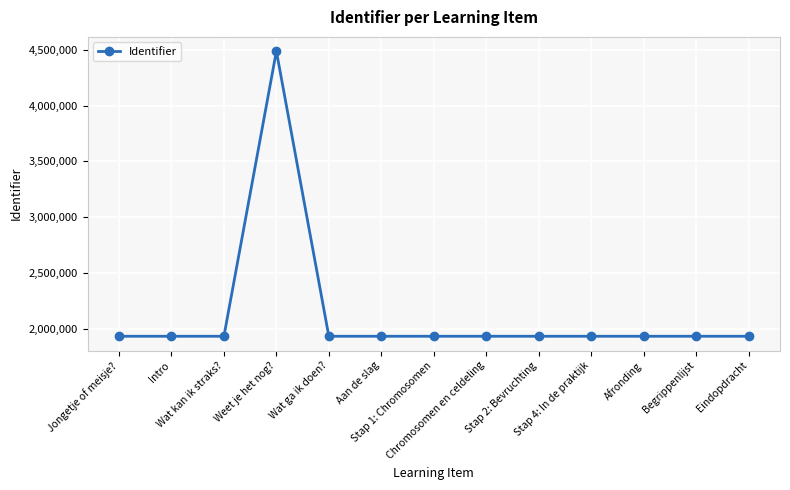

Count the number of data series in this chart.

1